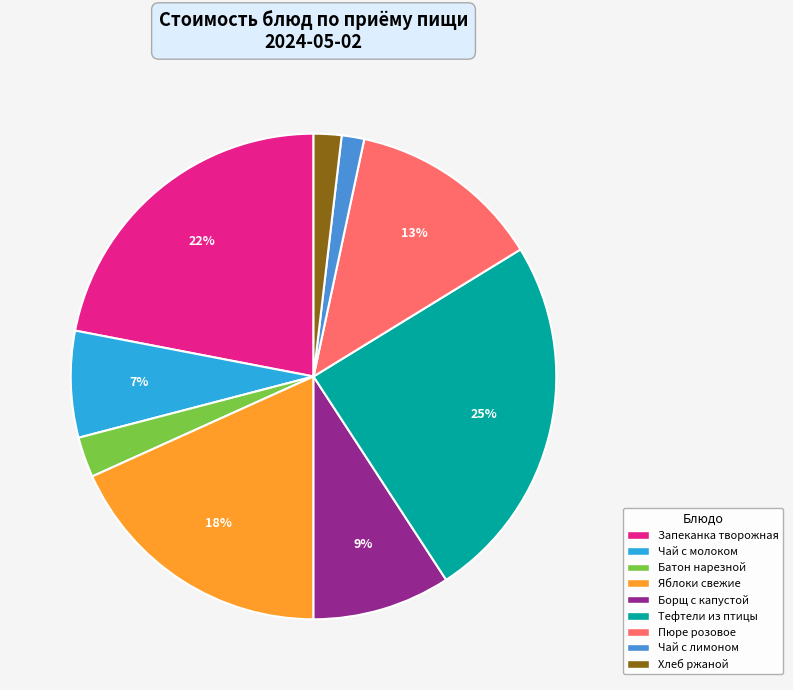

To the nearest percent, what is the difference between the largest and smallest slice percentages?

23%